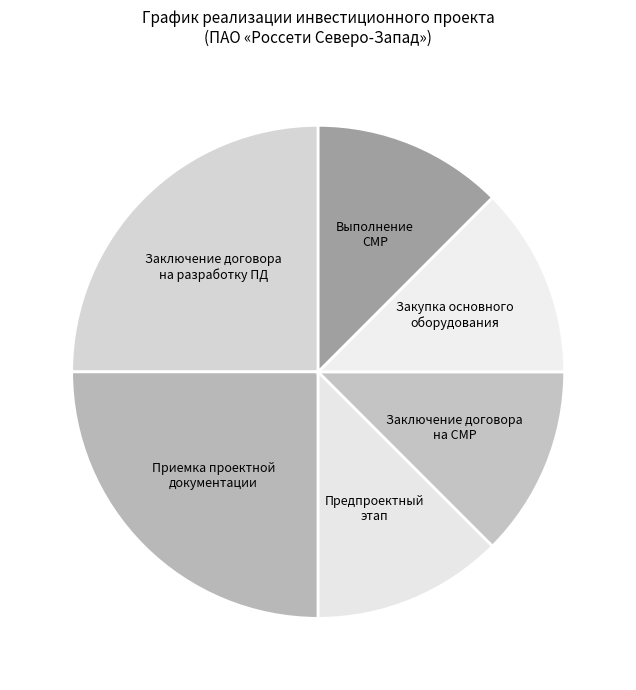

What is the ratio of the value at Приемка проектной документации to the value at Закупка основного оборудования?

2.0